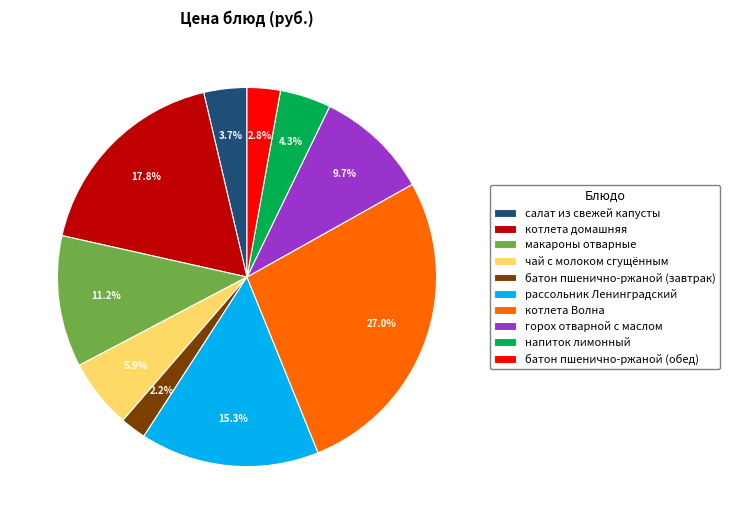

How many segments does this pie chart have?

10